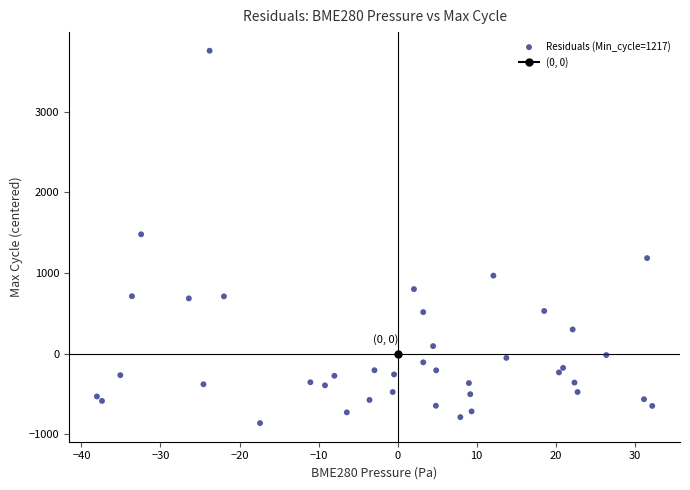

What is the range of Y values (max minus min)?

4613.0